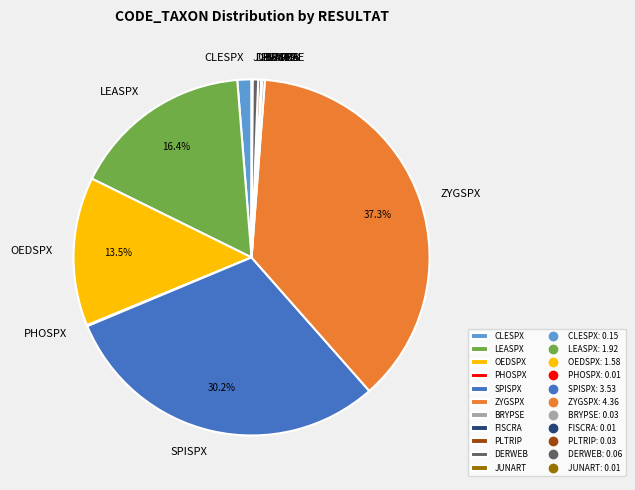

Does any single category account for the majority?

No